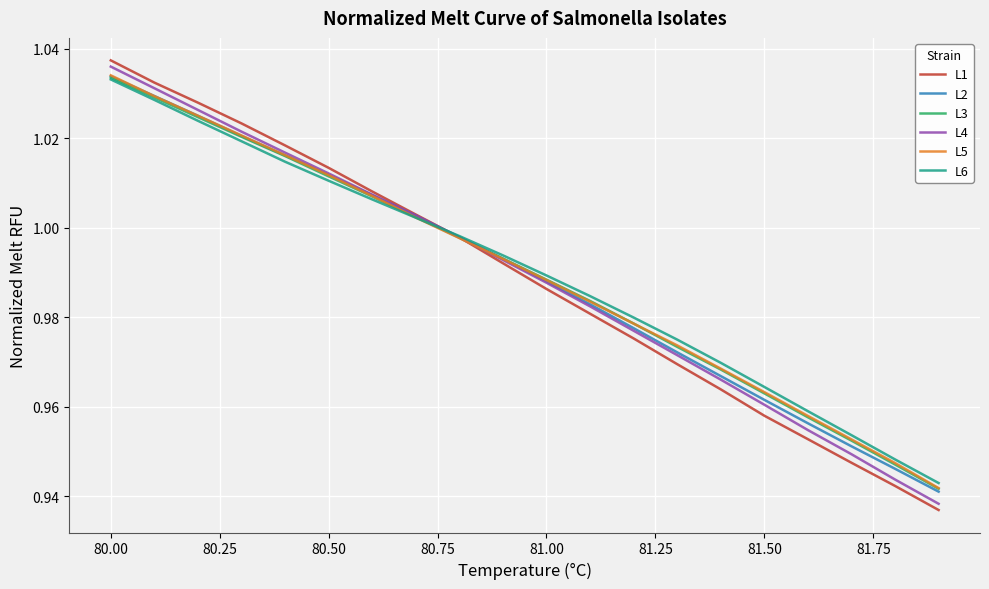

Which series has the widest spread of values?

L1